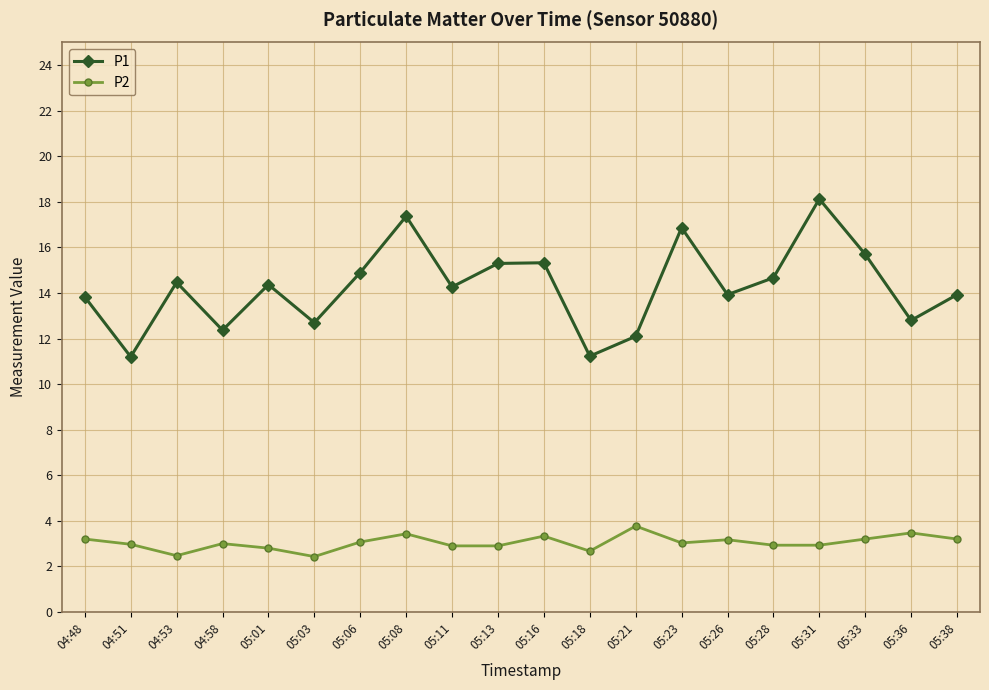

What are all the series names shown in the legend?

P1, P2